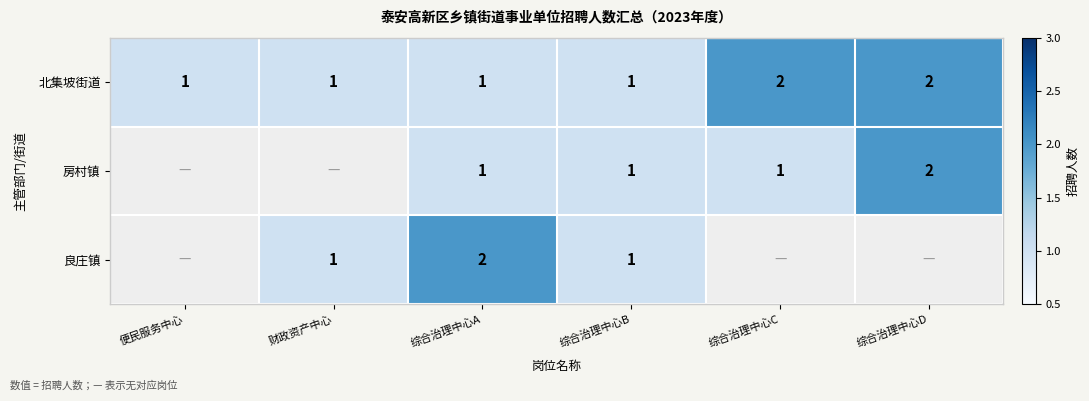

The value of 北集坡街道 at 综合治理中心D is 1. True or false?

False